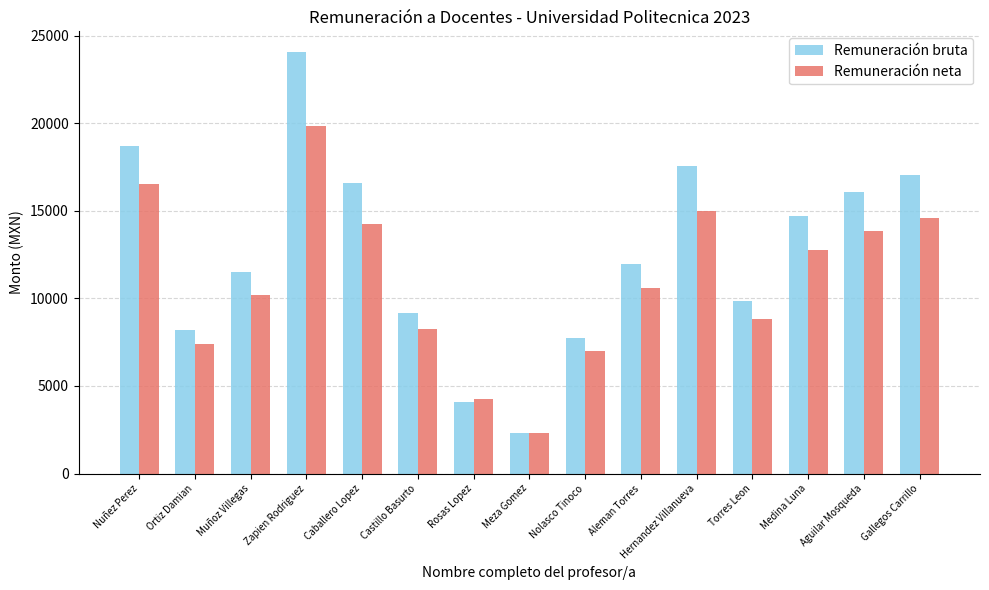

The value of Remuneración bruta at Nolasco Tinoco is 5259.1. True or false?

False